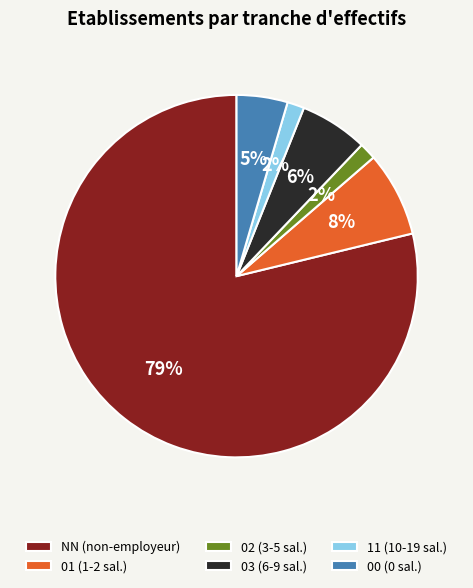

Does any single category account for the majority?

Yes